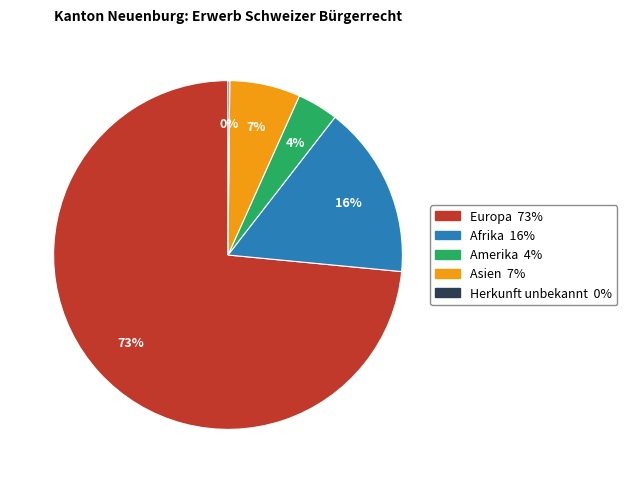

What percentage is the Asien 7% slice, to the nearest percent?

7%